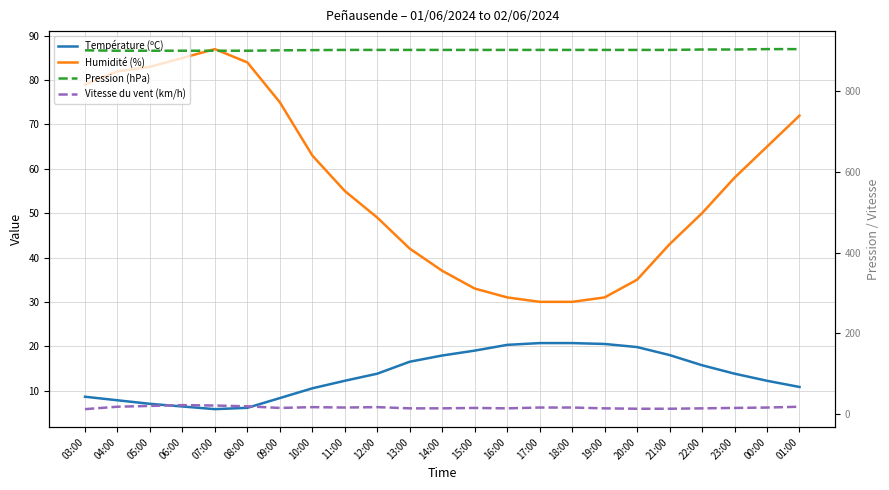

What is the approximate value of Température (ºC) at 23:00?

13.8